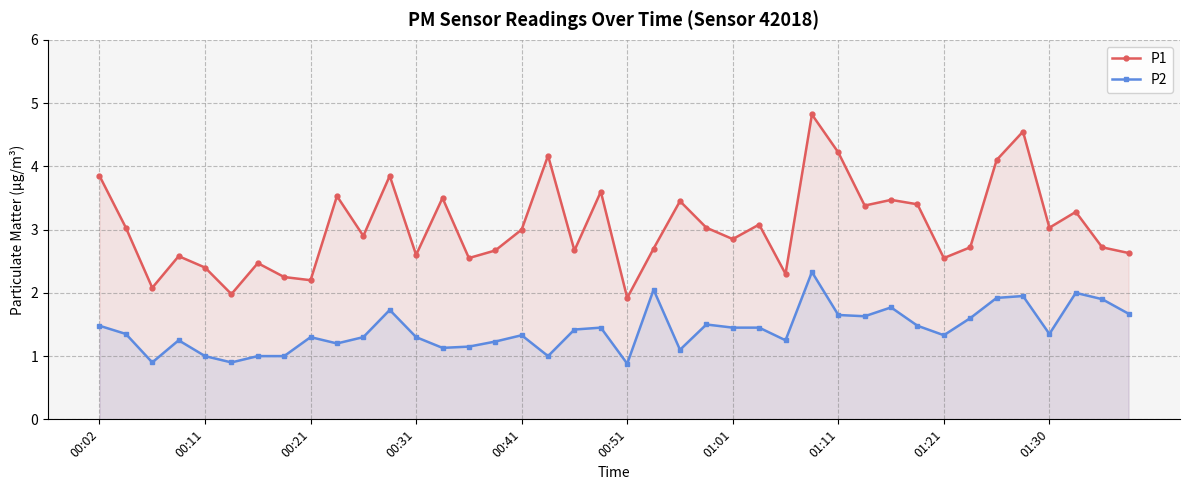

Reading left to right, what are all the values shown in this chart?

P1: 3.9	3.0	2.1	2.6	2.4	2.0	2.5	2.2	2.2	3.5	2.9	3.9	2.6	3.5	2.5	2.7	3.0	4.2	2.7	3.6	1.9	2.7	3.5	3.0	2.9	3.1	2.3	4.8	4.2	3.4	3.5	3.4	2.5	2.7	4.1	4.5	3.0	3.3	2.7	2.6
P2: 1.5	1.4	0.9	1.2	1.0	0.9	1.0	1.0	1.3	1.2	1.3	1.7	1.3	1.1	1.1	1.2	1.3	1.0	1.4	1.4	0.9	2.0	1.1	1.5	1.4	1.4	1.2	2.3	1.6	1.6	1.8	1.5	1.3	1.6	1.9	1.9	1.4	2.0	1.9	1.7